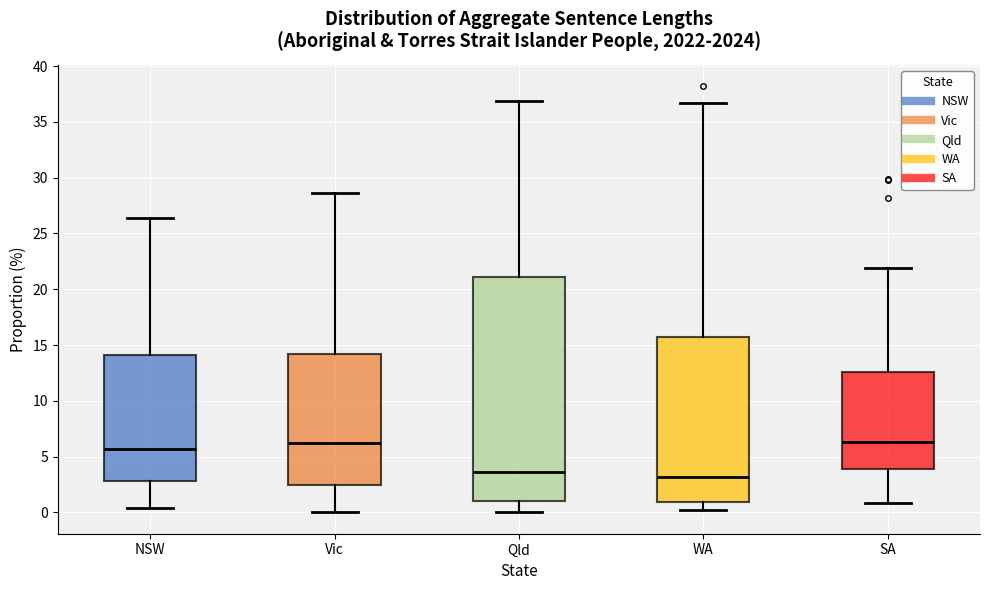

Reading left to right, read every box against the y-axis: the position of its median line, the range the box covers, and the ends of its whiskers. The values are not printed on the chart, so give them approximately, as read against the axis.

NSW: median 5.5, box 3.0 to 14.0, whiskers 0.5 to 26.5
Vic: median 6.5, box 2.5 to 14.0, whiskers 0.0 to 28.5
Qld: median 3.5, box 1.0 to 21.0, whiskers 0.0 to 37.0
WA: median 3.0, box 1.0 to 15.5, whiskers 0.0 to 36.5
SA: median 6.5, box 4.0 to 12.5, whiskers 1.0 to 22.0